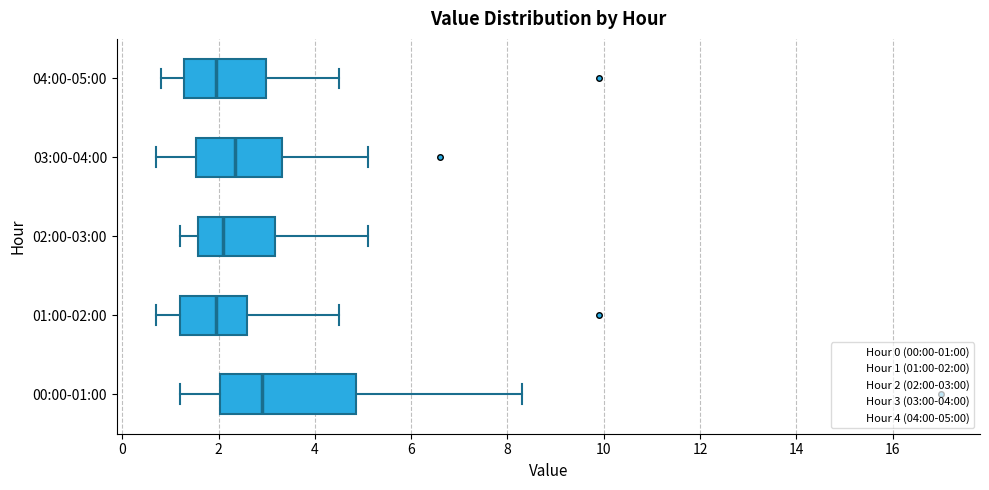

Where does the median line of the box for 00:00-01:00 sit on the x-axis? The values are not printed on the chart, so give them approximately, as read against the axis.

3.0